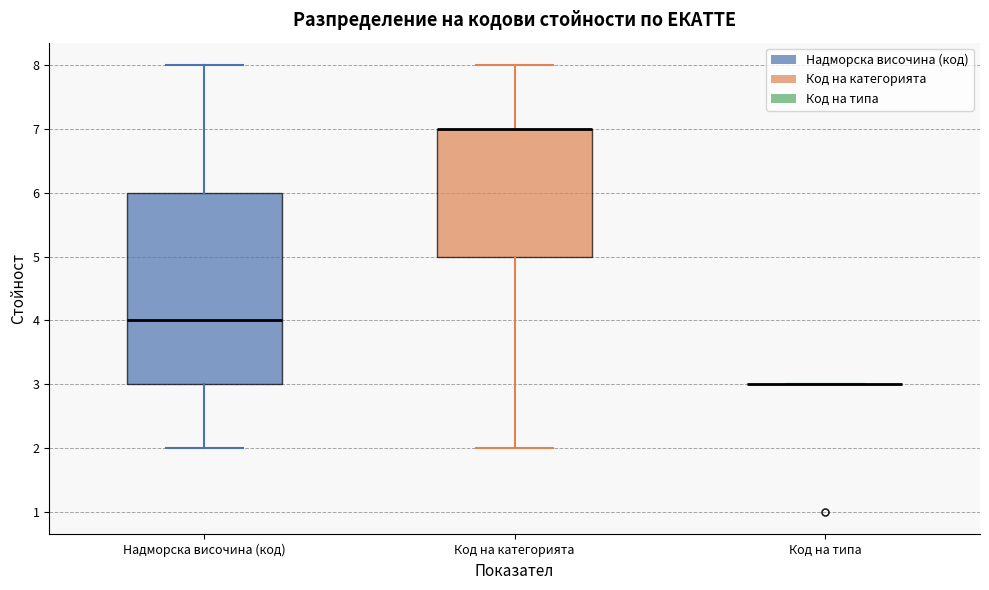

Reading left to right, transcribe this box plot: for each box, give where its median line is, the range the box spans, and where its two whiskers end, as read against the y-axis. The values are not printed on the chart, so give them approximately, as read against the axis.

Надморска височина (код): median 4, box 3 to 6, whiskers 2 to 8
Код на категорията: median 7 (drawn on the box's upper edge), box 5 to 7, whiskers 2 to 8
Код на типа: box collapsed to a line at 3, whiskers 3 to 3